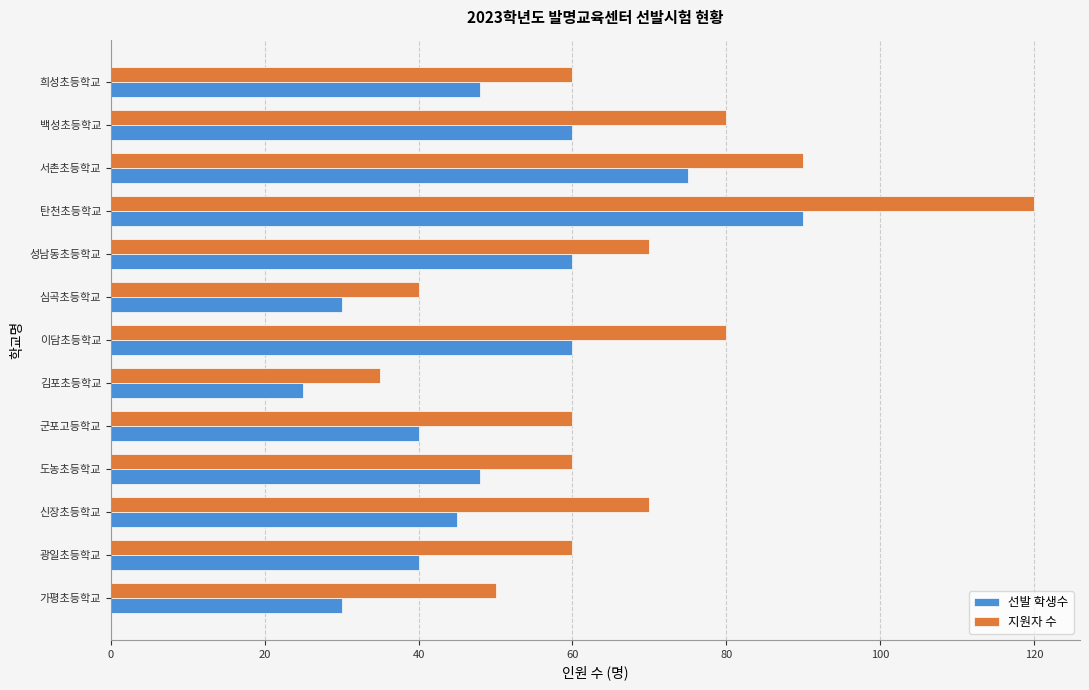

What is the spread (max minus min) of values at 광일초등학교?

20